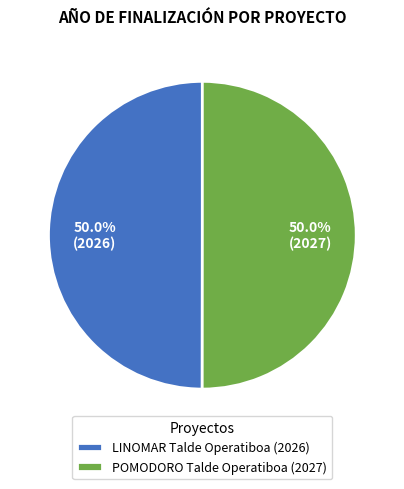

Approximately how many times larger is the value at LINOMAR Talde Operatiboa (2026) compared to POMODORO Talde Operatiboa (2027)?

1.0